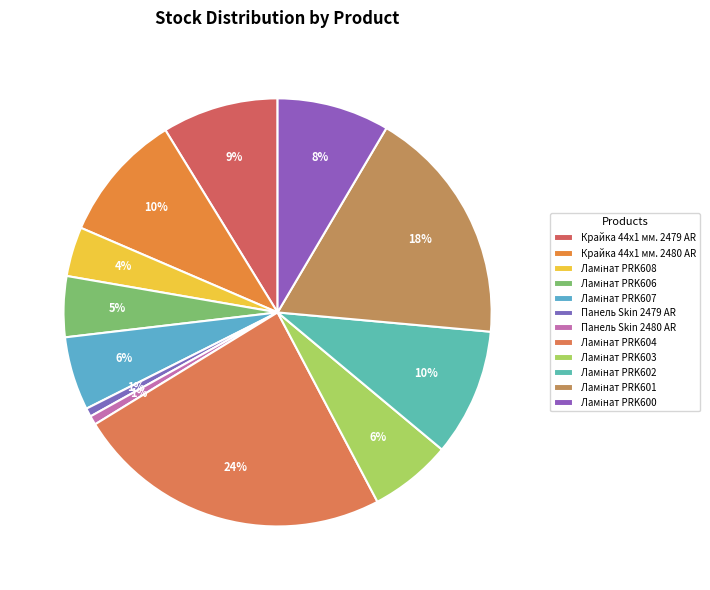

Count the number of slices in the pie.

12